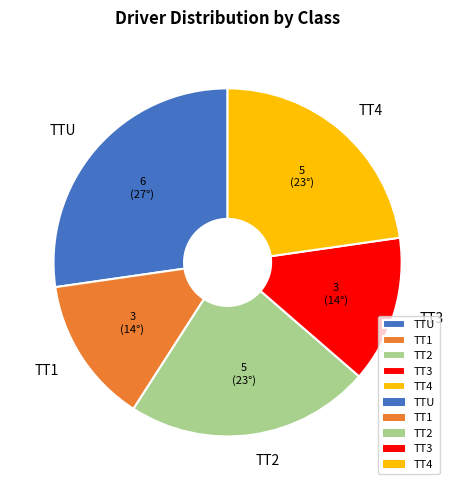

Which has a higher value, TTU or TT3?

TTU